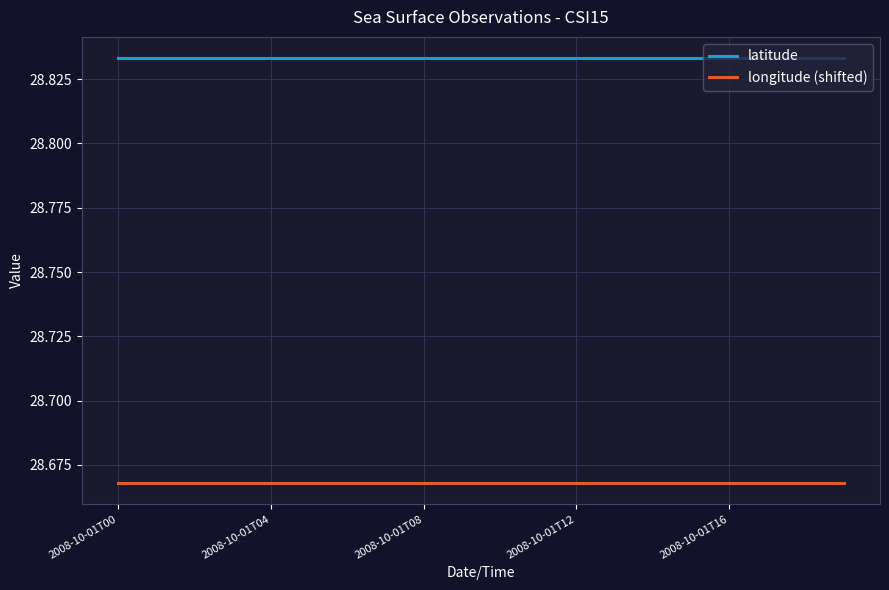

List the series in order of their overall mean, highest first.

latitude, longitude (shifted)